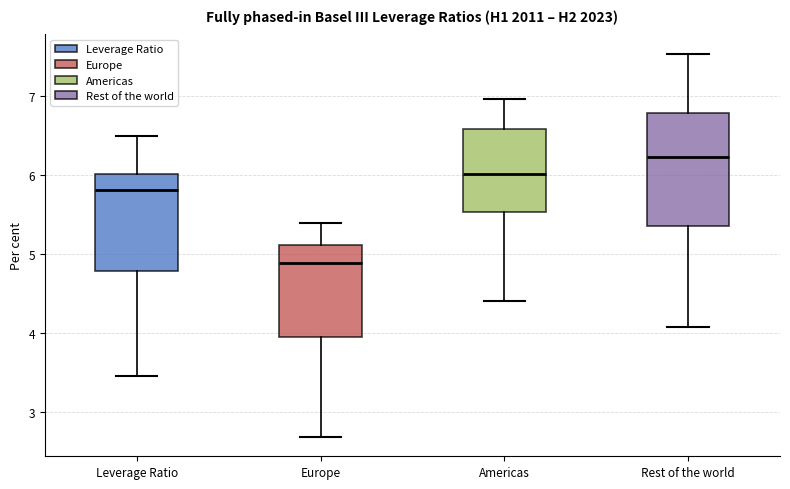

Where does the upper whisker of the box for Americas end on the y-axis? The values are not printed on the chart, so give them approximately, as read against the axis.

7.0